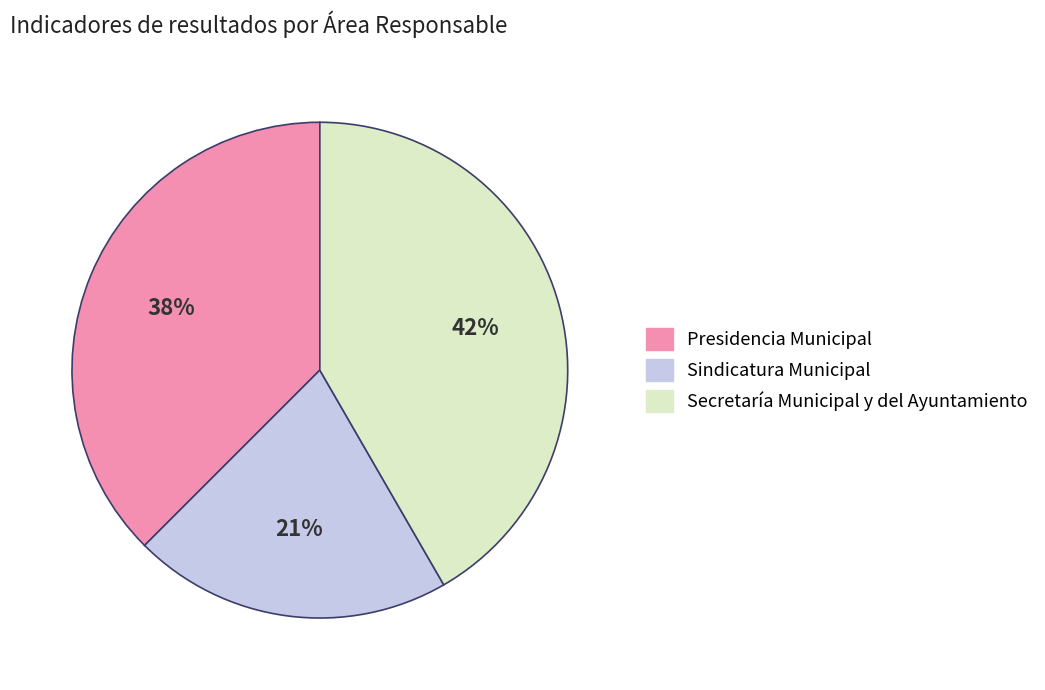

Which category has the biggest portion of the pie?

Secretaría Municipal y del Ayuntamiento